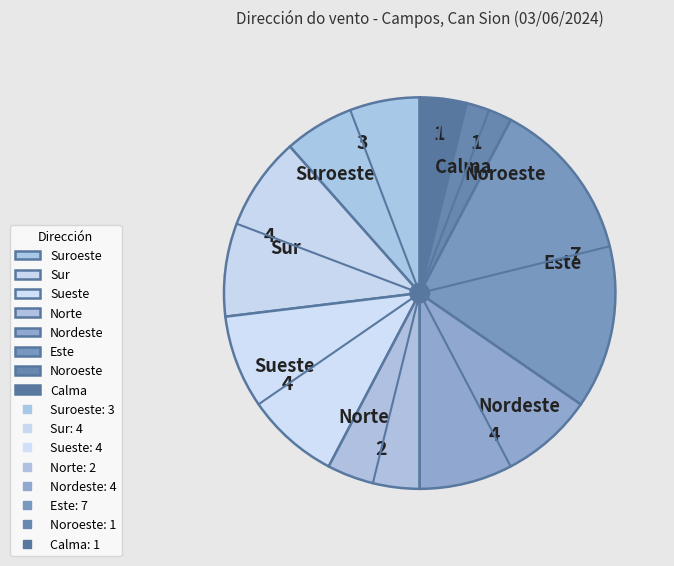

Does Norte account for over 50% of the chart?

No